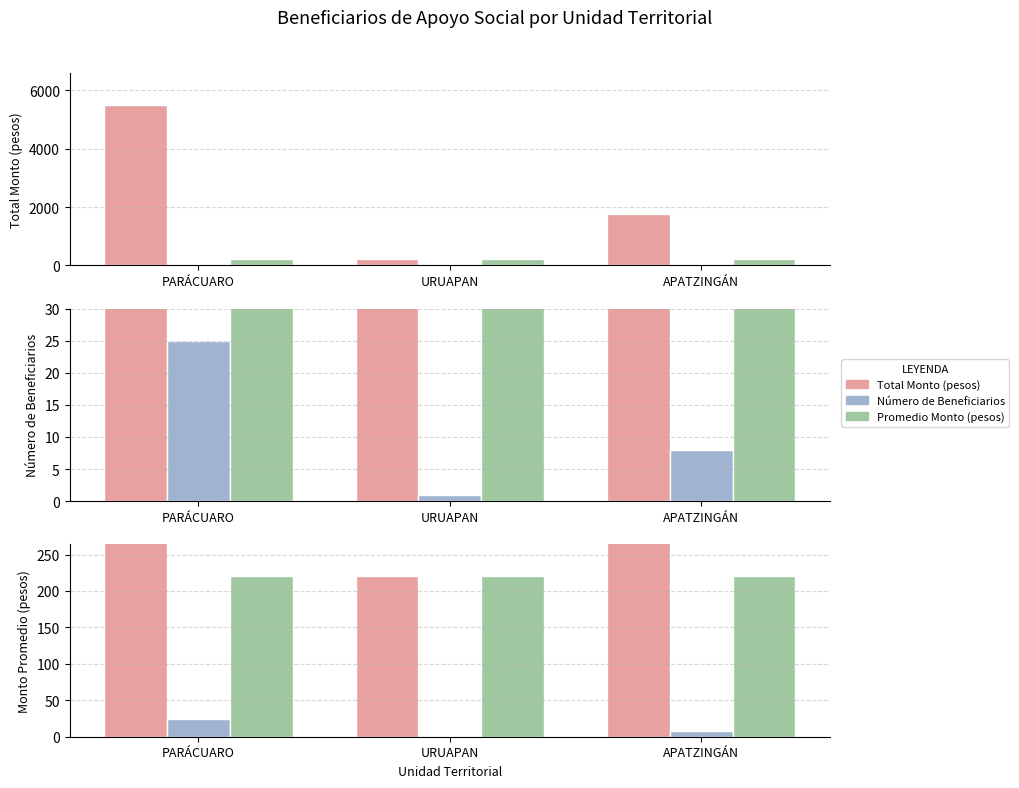

What is the label of the 3rd bar from the left?

APATZINGÁN